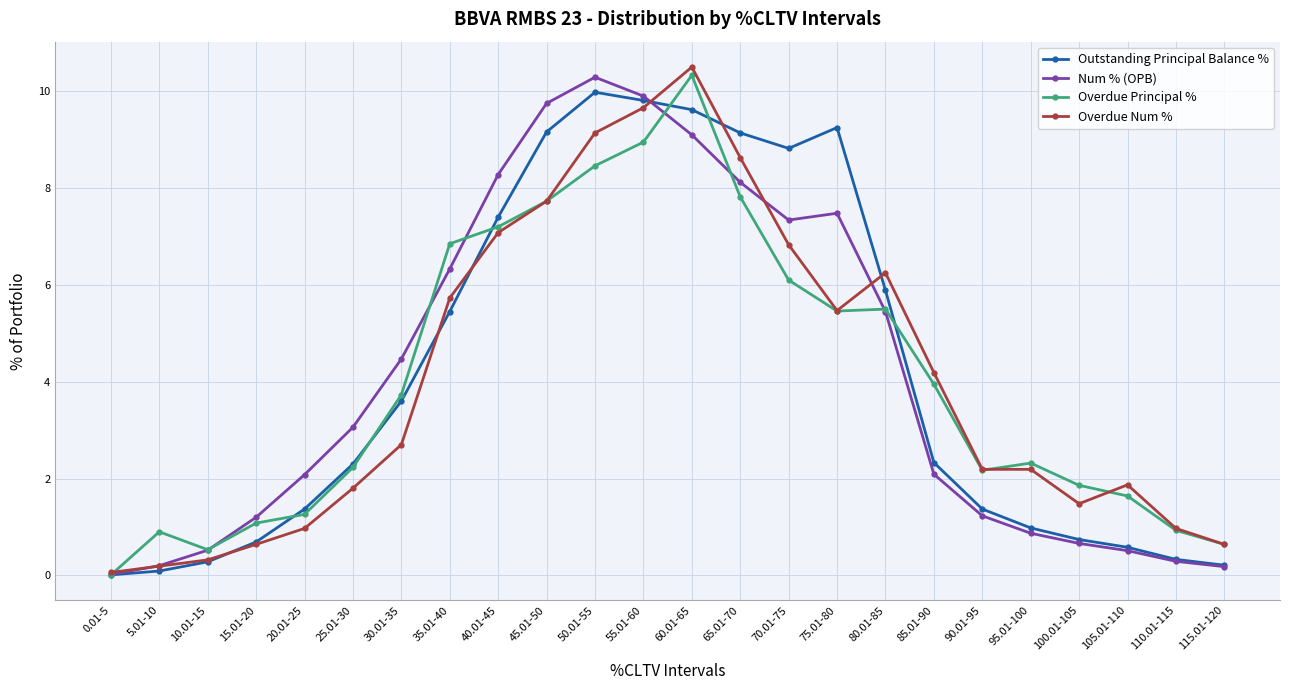

How many series are shown in this chart?

4